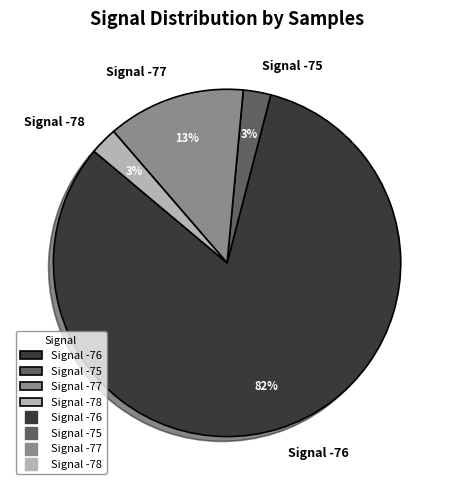

Is there a majority slice in this chart?

Yes